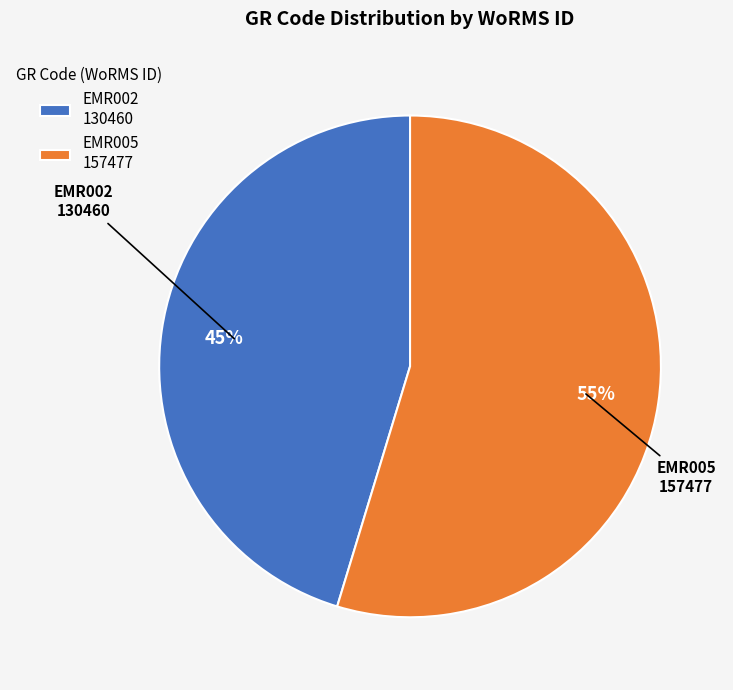

Which slice is the smallest?

EMR002